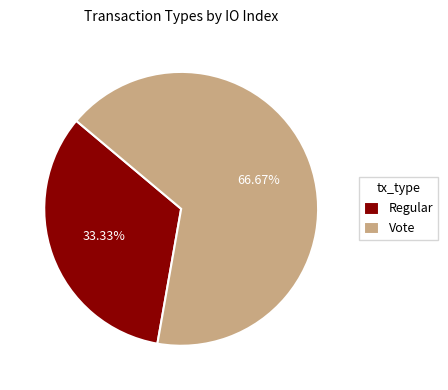

How many slices are in this pie chart?

2